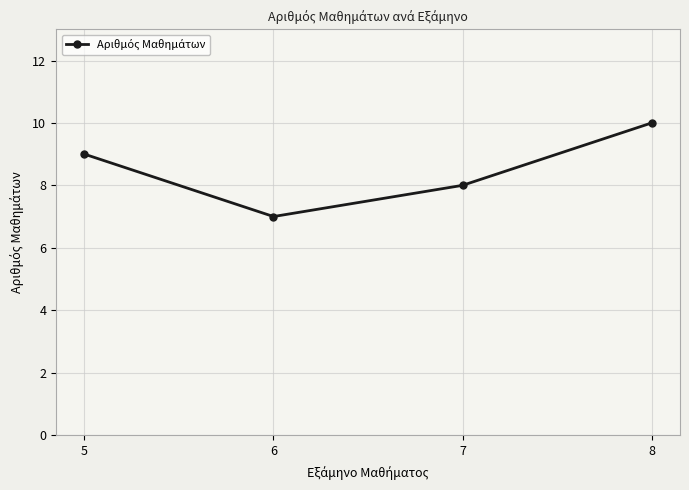

How many lines are shown in the chart?

1